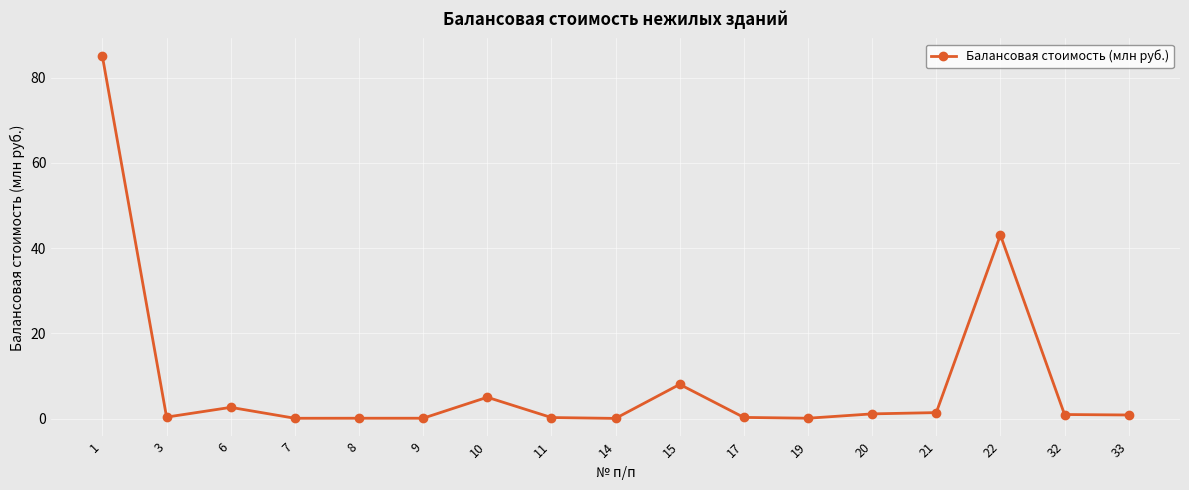

At which category does the data reach its first local peak?

6